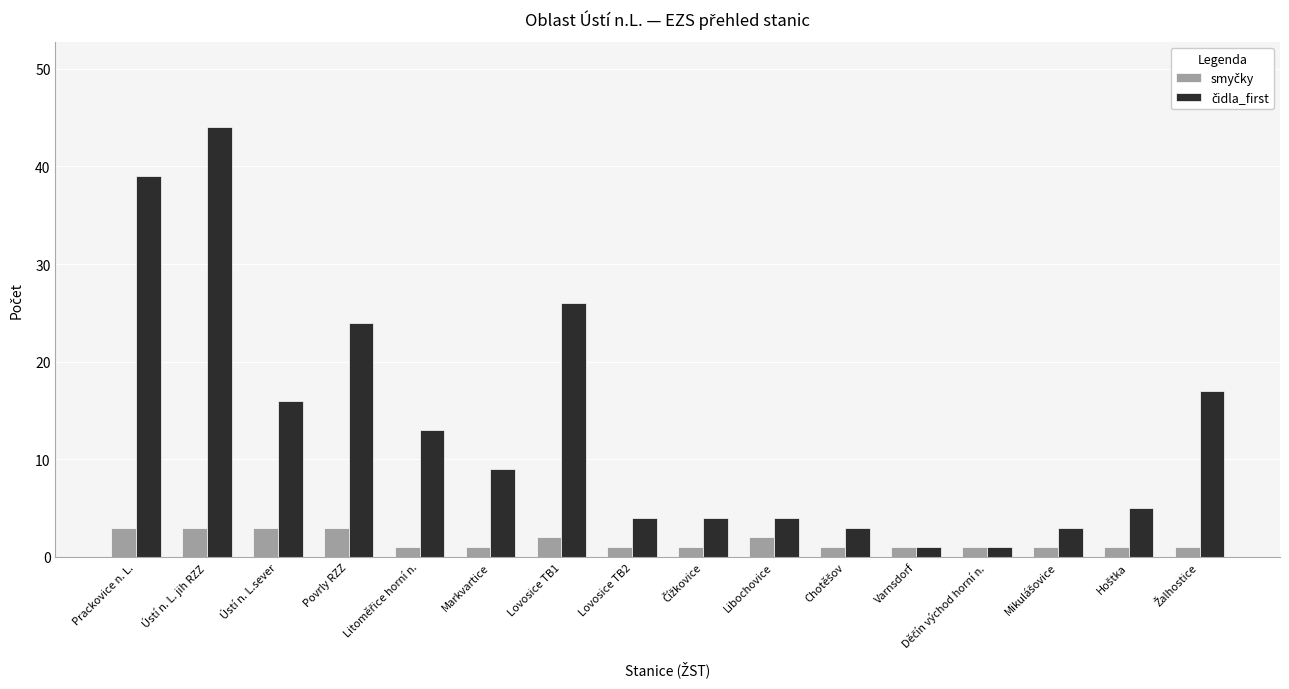

What is the total value across all series at Ústí n. L.sever?

19